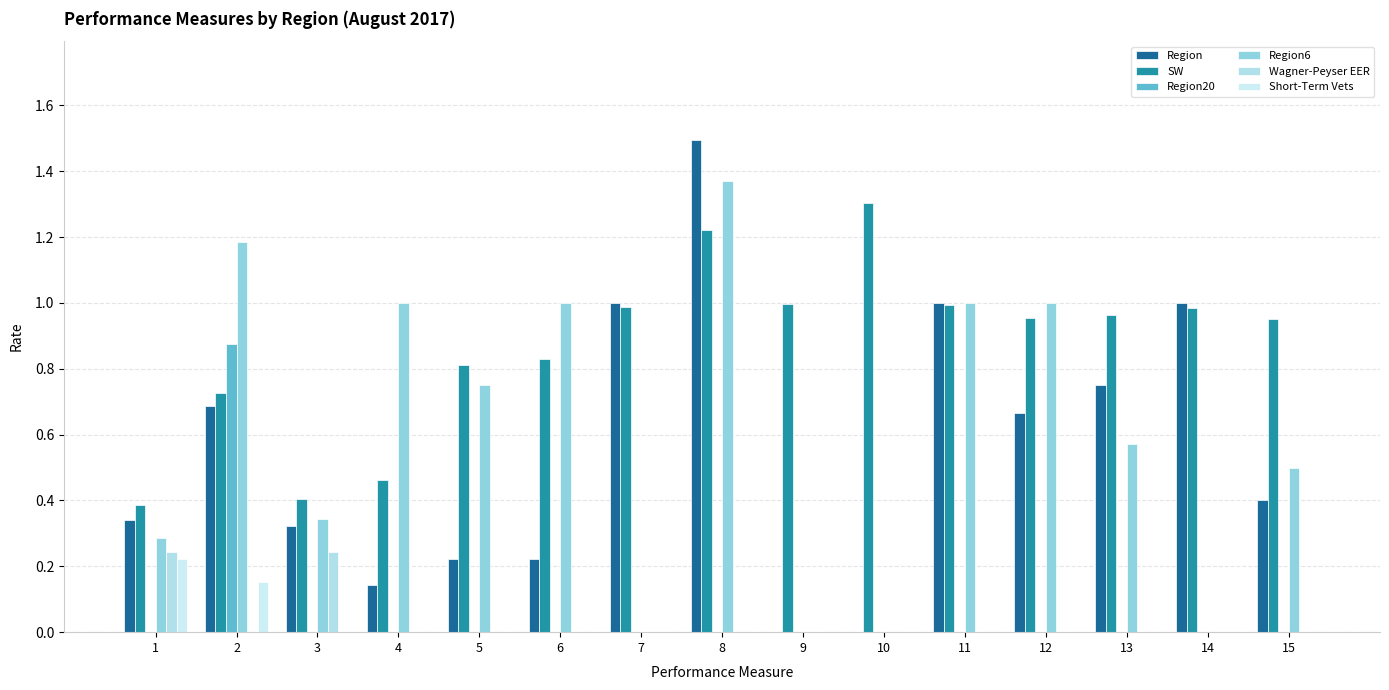

What is the difference between the maximum and minimum values in the SW series?

0.9